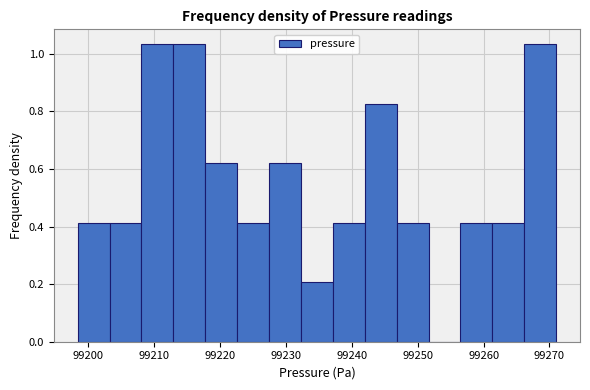

Reading left to right, transcribe this chart: for each bar, give the range it covers on the x-axis and its height. Neither the bar edges nor the heights are printed on the chart, so give them approximately, as read against the axes.

99198 to 99203: 0.42
99203 to 99208: 0.42
99208 to 99213: 1.04
99213 to 99218: 1.04
99218 to 99223: 0.62
99223 to 99227: 0.42
99227 to 99232: 0.62
99232 to 99237: 0.20
99237 to 99242: 0.42
99242 to 99247: 0.82
99247 to 99252: 0.42
99252 to 99256: 0
99256 to 99261: 0.42
99261 to 99266: 0.42
99266 to 99271: 1.04